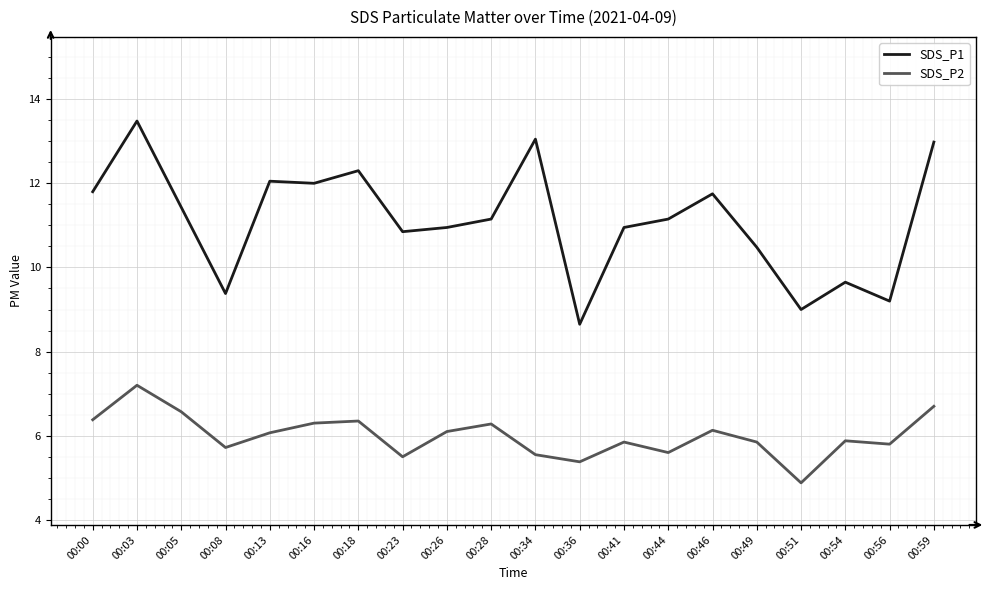

Which series has the largest range (max minus min)?

SDS_P1